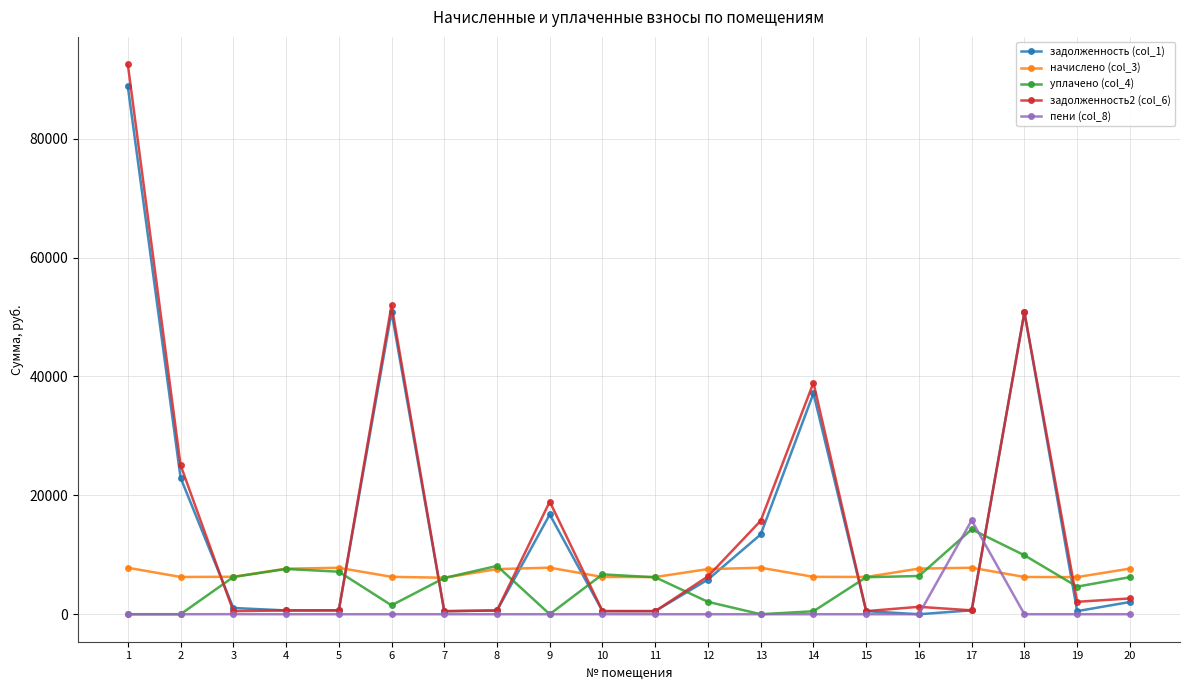

What is the difference between the second highest and minimum values in the пени (col_8) series?

9.2